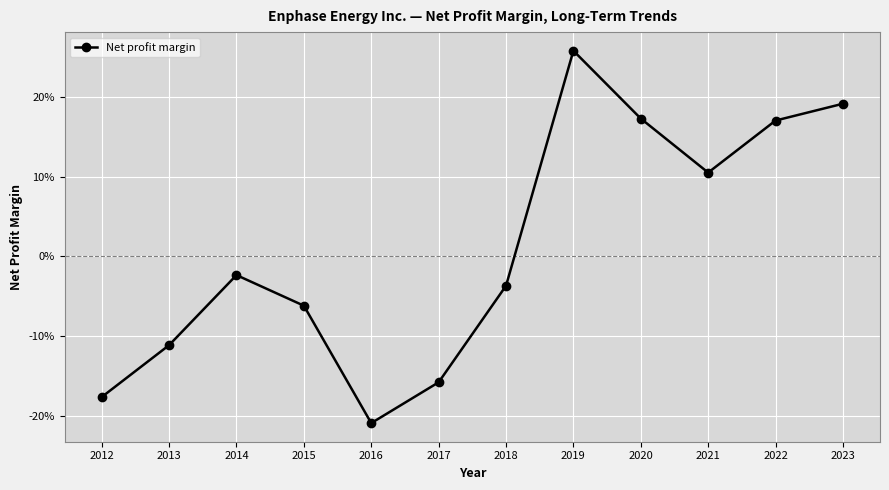

What is the sum of all values?

0.1